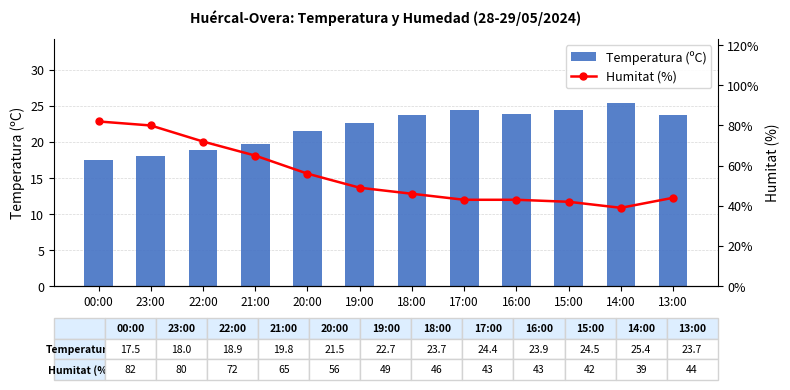

Reading left to right, list all the values displayed in this chart.

Temperatura (ºC): 00:00=17.5	23:00=18.0	22:00=18.9	21:00=19.8	20:00=21.5	19:00=22.7	18:00=23.7	17:00=24.4	16:00=23.9	15:00=24.5	14:00=25.4	13:00=23.7
Humitat (%): 00:00=82.0	23:00=80.0	22:00=72.0	21:00=65.0	20:00=56.0	19:00=49.0	18:00=46.0	17:00=43.0	16:00=43.0	15:00=42.0	14:00=39.0	13:00=44.0